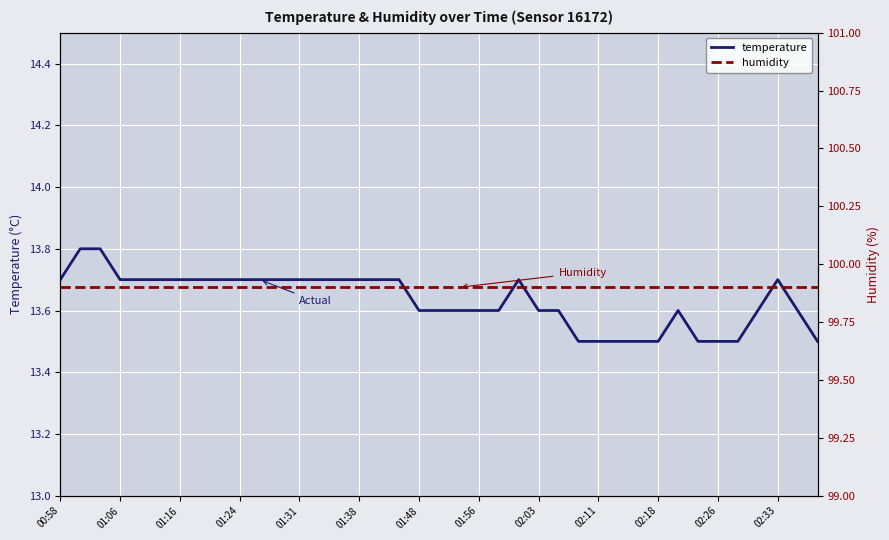

What is the total value across all series at 13?

113.6